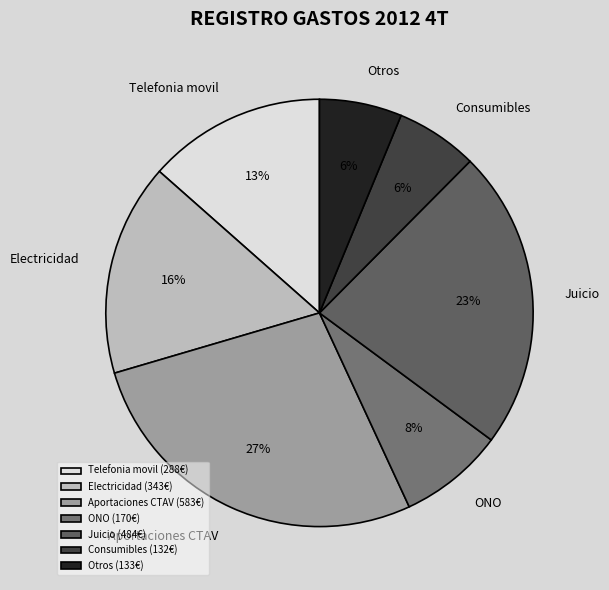

Do Otros and Telefonia movil together represent more than half of the pie?

No